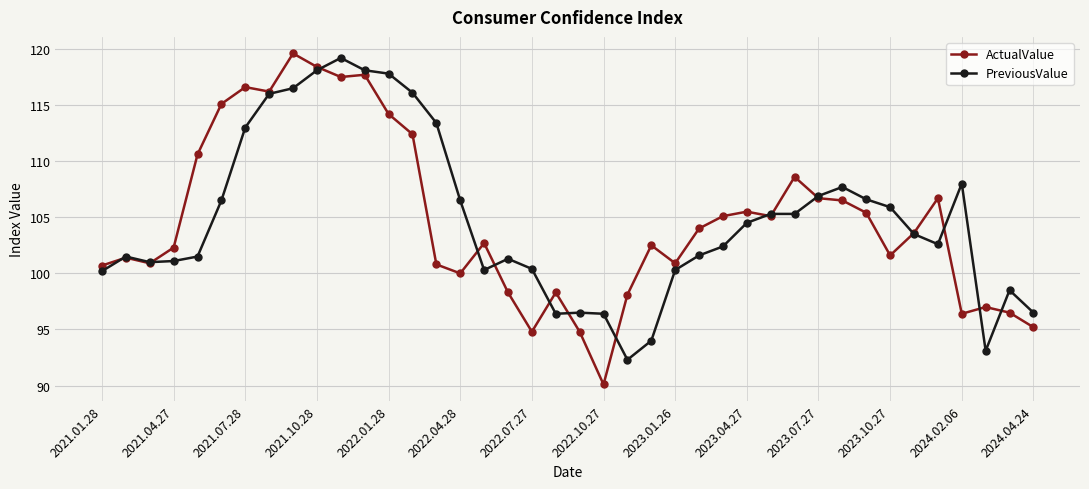

Which series has the largest range (max minus min)?

ActualValue